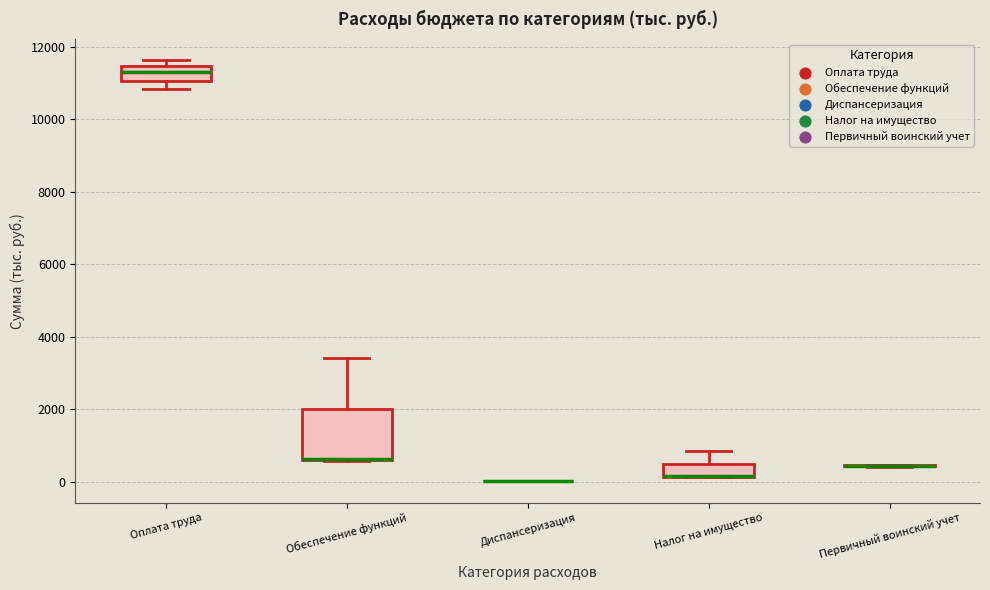

Where is the upper edge of the box for Обеспечение функций on the y-axis? The values are not printed on the chart, so give them approximately, as read against the axis.

2000